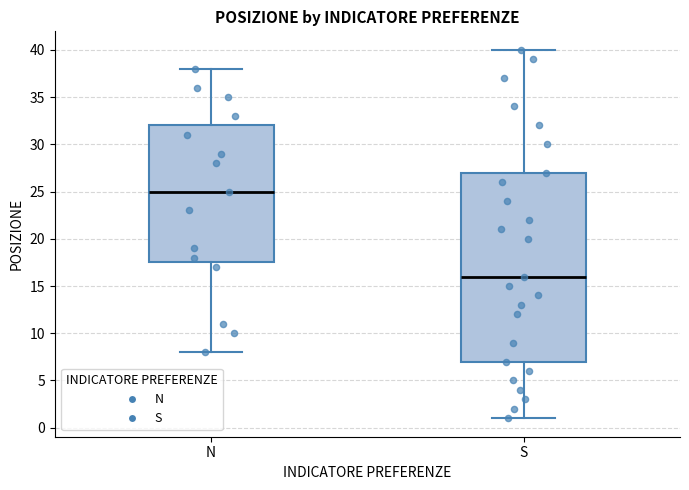

Which box's median line is the lowest?

S